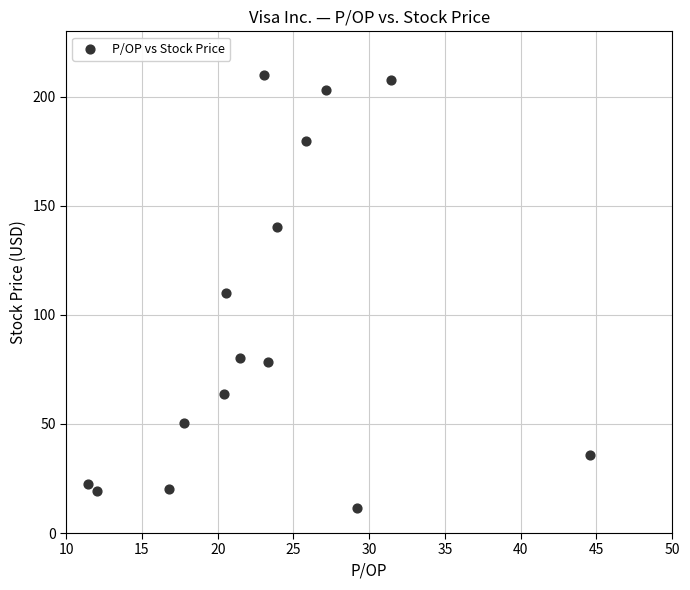

What is the range of Y values (max minus min)?

198.5